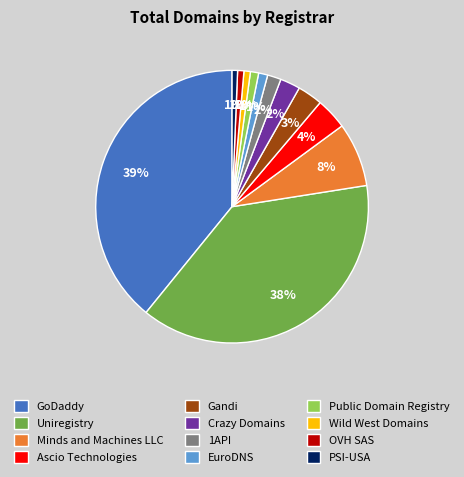

True or false: Minds and Machines LLC accounts for 1% of the total.

False